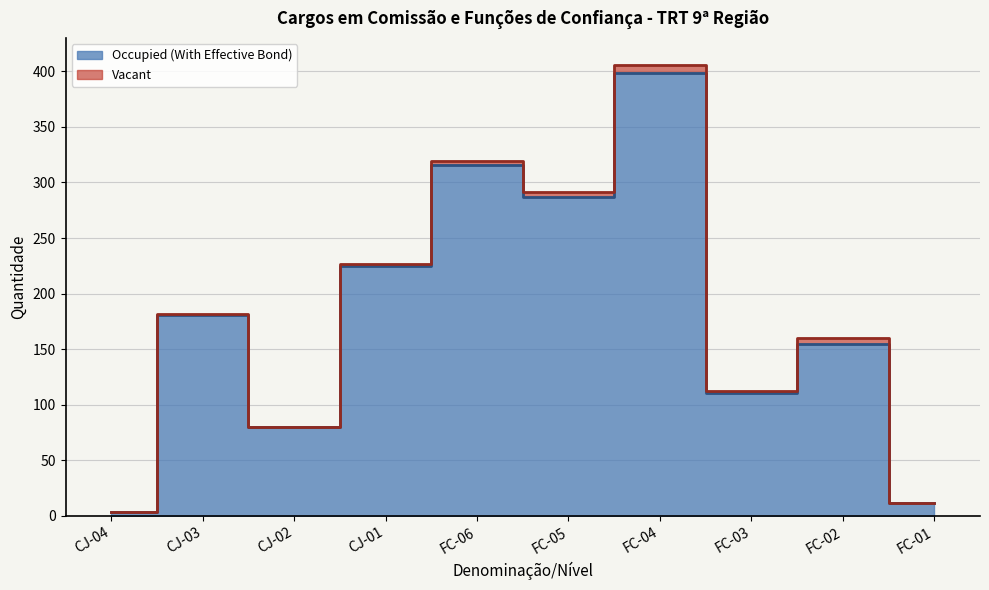

What is the difference between the maximum and minimum values?

394